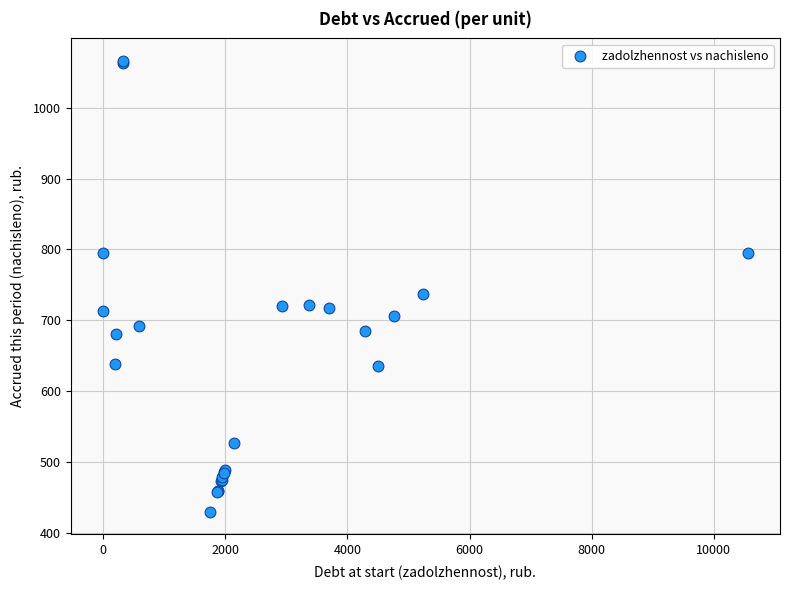

What Y value in the scatter plot is closest to 747?

737.7